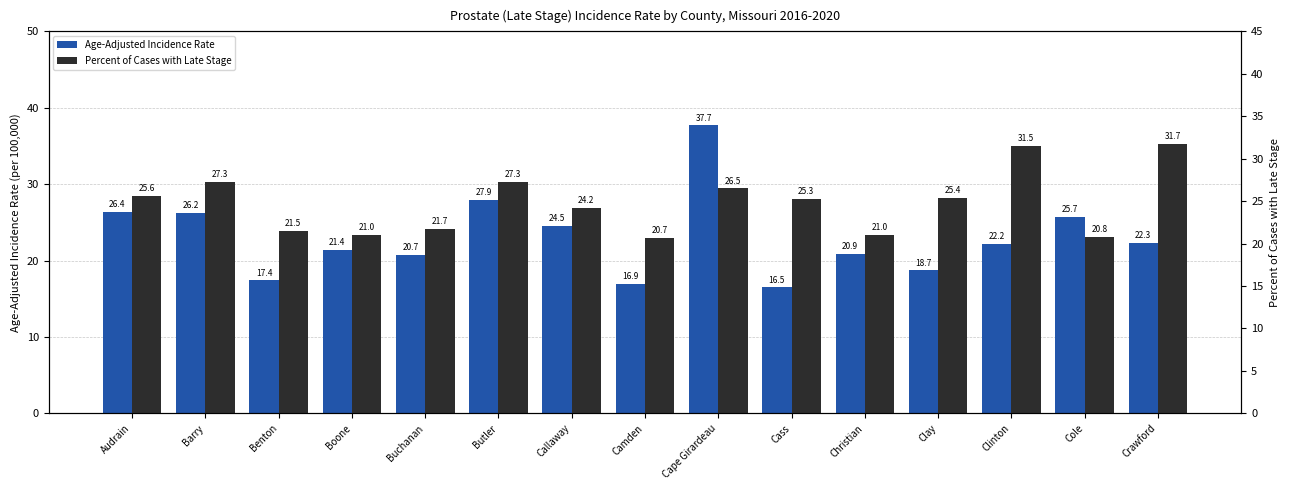

How many bars are there in each group?

2